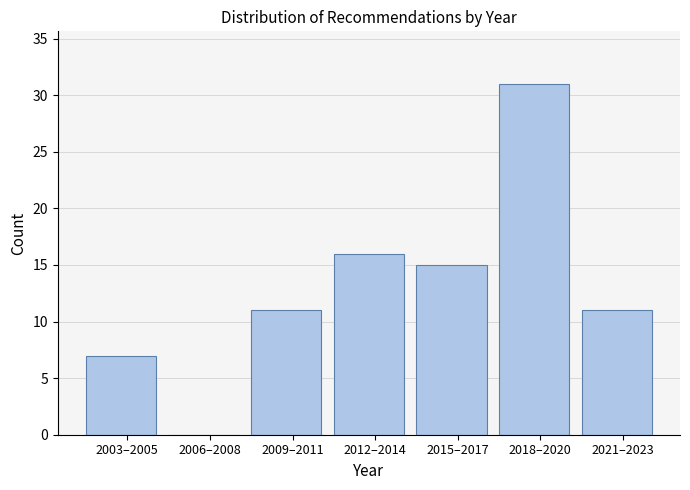

Reading left to right, transcribe all the data shown in this chart.

2003–2005=7	2006–2008=0	2009–2011=11	2012–2014=16	2015–2017=15	2018–2020=31	2021–2023=11